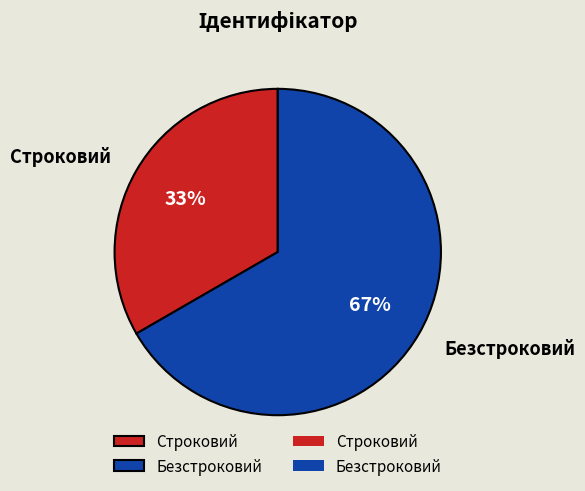

Is the sum of Строковий and Безстроковий greater than half?

Yes